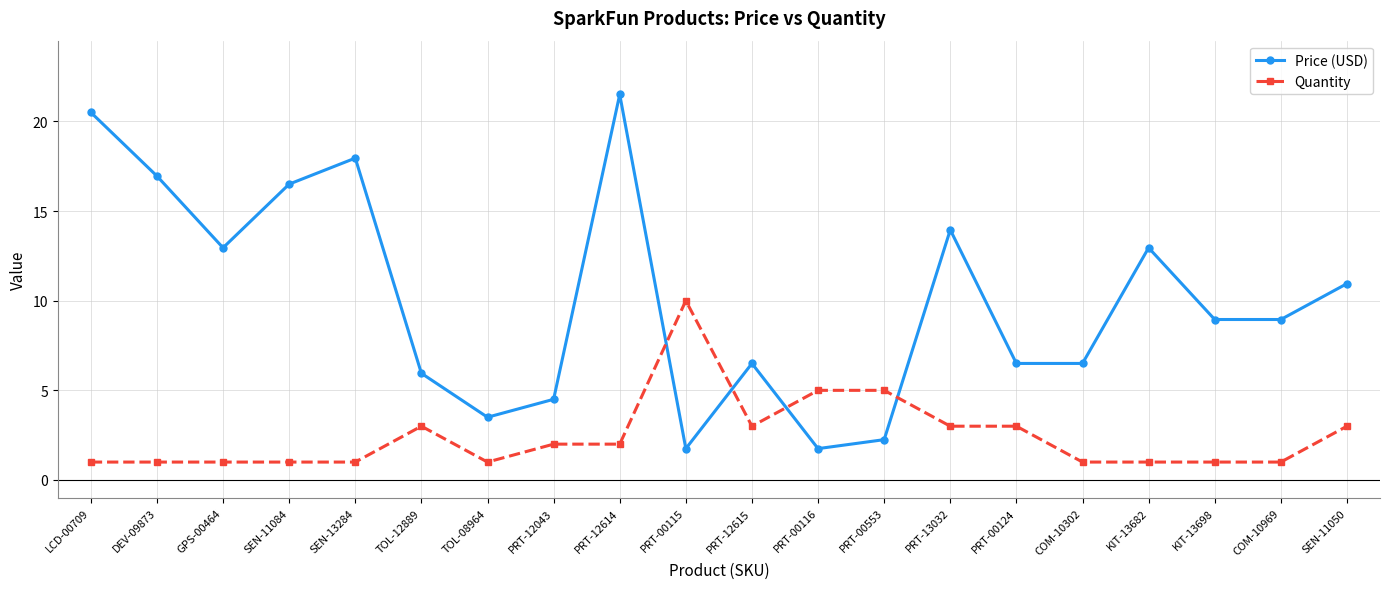

Which series ends up on top after the final intersection of Price (USD) and Quantity?

Price (USD)